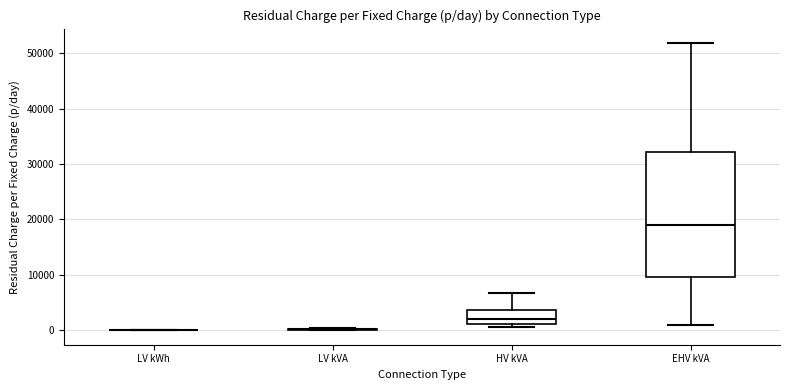

Which box is the tallest, from its lower edge to its upper edge?

EHV kVA